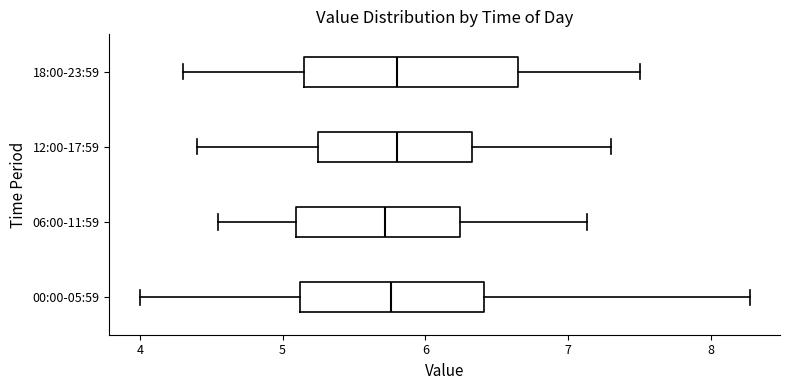

Comparing the boxes themselves (not the whiskers), which one is the widest?

18:00-23:59